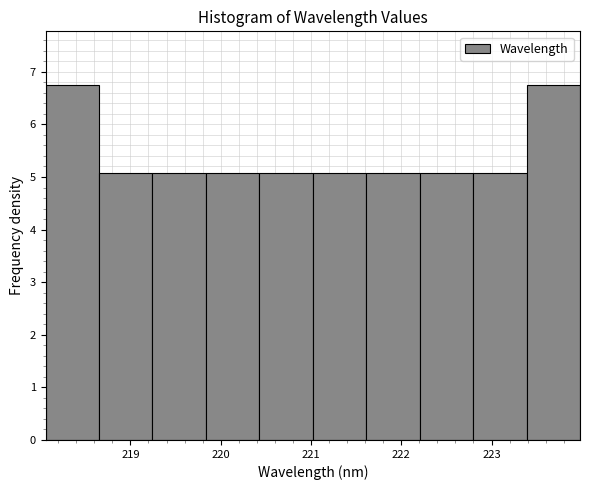

Reading left to right, transcribe this chart: for each bar, give the range it covers on the x-axis and its height. Neither the bar edges nor the heights are printed on the chart, so give them approximately, as read against the axes.

218.1 to 218.7: 6.8
218.7 to 219.2: 5.1
219.2 to 219.8: 5.1
219.8 to 220.4: 5.1
220.4 to 221.0: 5.1
221.0 to 221.6: 5.1
221.6 to 222.2: 5.1
222.2 to 222.8: 5.1
222.8 to 223.4: 5.1
223.4 to 224.0: 6.8